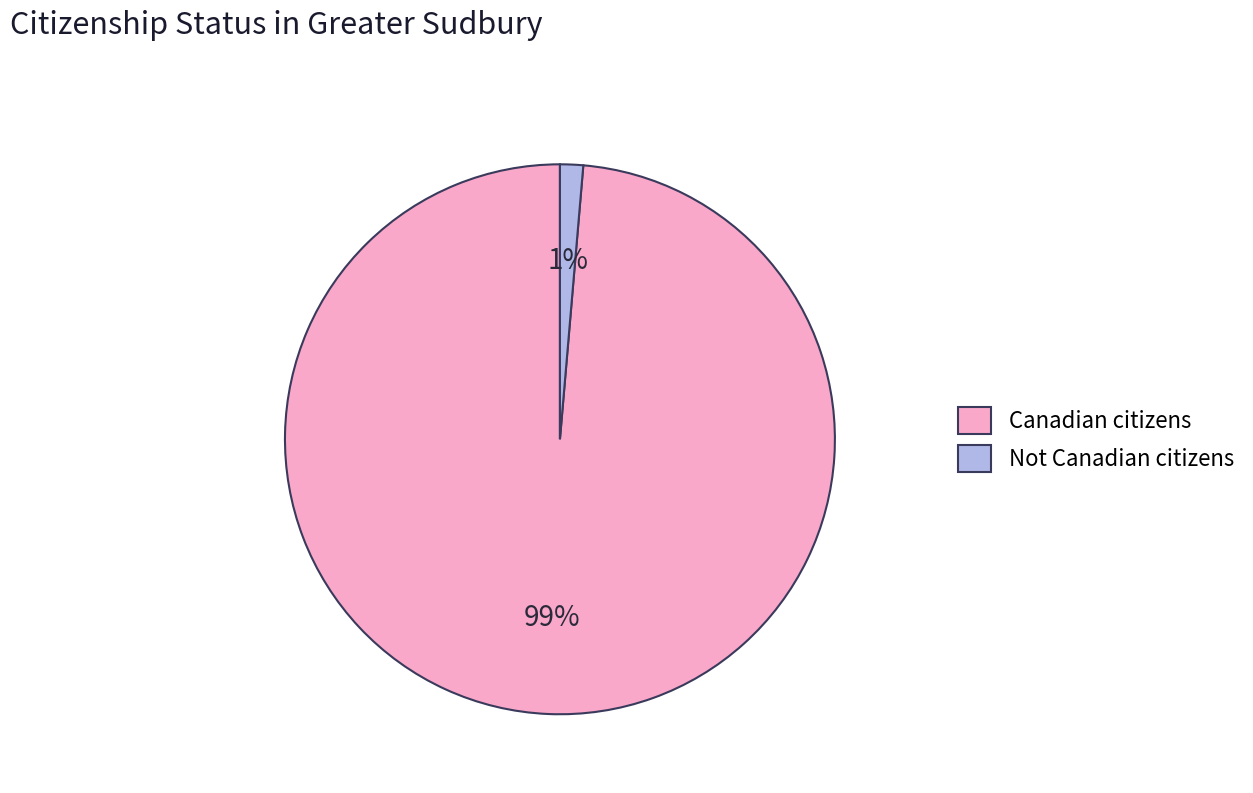

Rank the categories by value from lowest to highest.

Not Canadian citizens, Canadian citizens